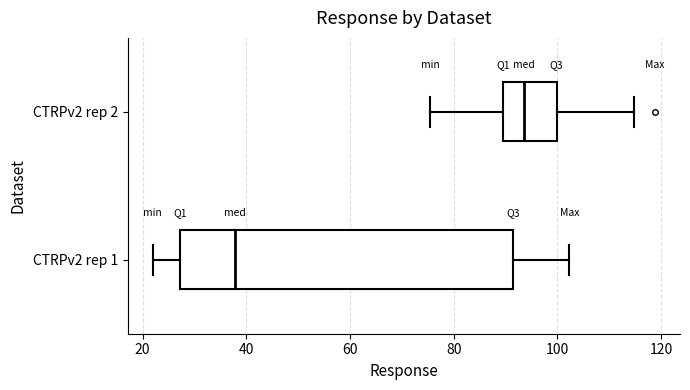

Reading bottom to top, read every box against the x-axis: the position of its median line, the range the box covers, and the ends of its whiskers. The values are not printed on the chart, so give them approximately, as read against the axis.

CTRPv2 rep 1: median 38, box 28 to 92, whiskers 22 to 102
CTRPv2 rep 2: median 94, box 90 to 100, whiskers 76 to 114